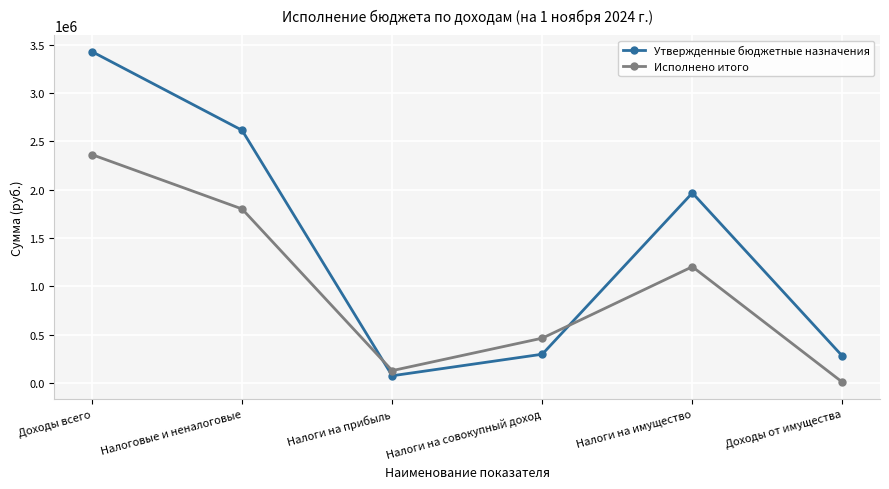

What is the minimum value for Утвержденные бюджетные назначения?

74213.0